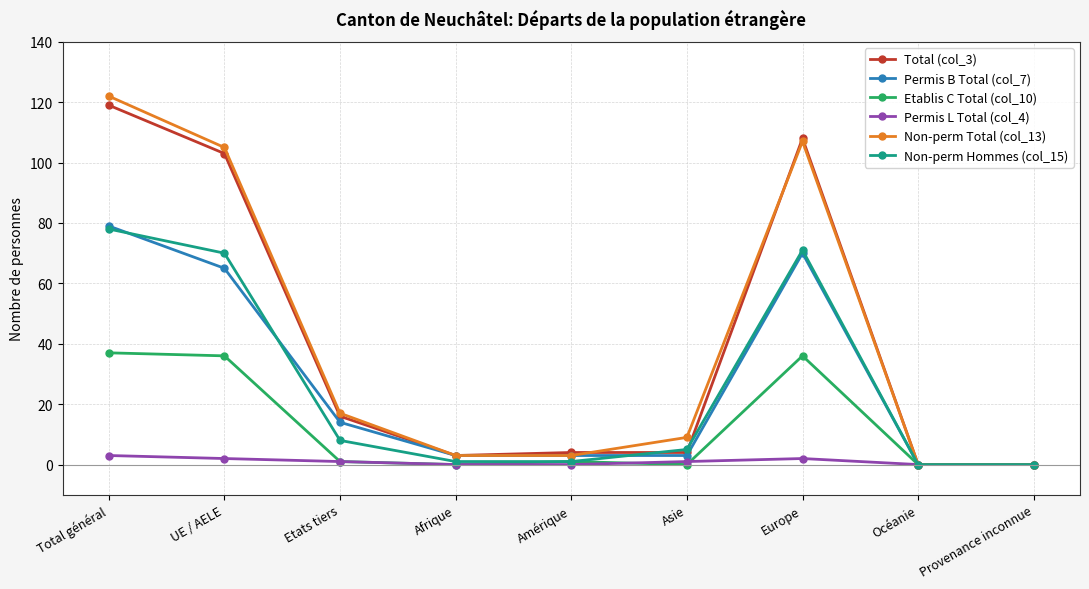

True or false: Non-perm Total (col_13) has a value of 3 at Amérique.

True